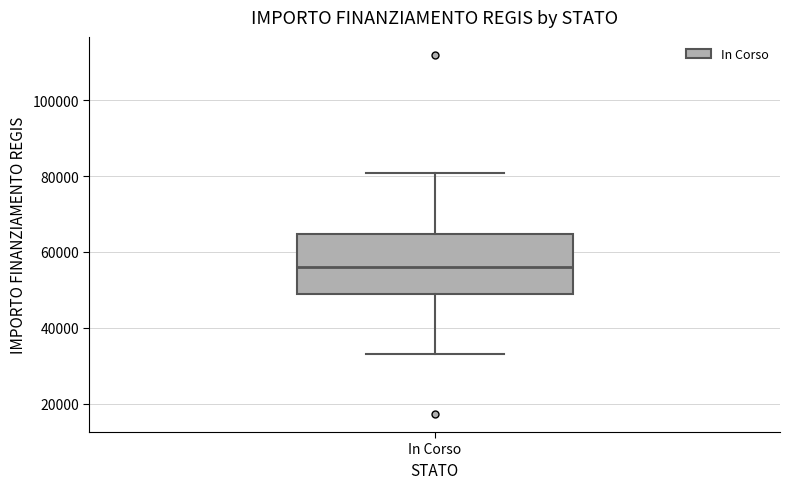

Where does the lower whisker of the box for In Corso end on the y-axis? The values are not printed on the chart, so give them approximately, as read against the axis.

32000